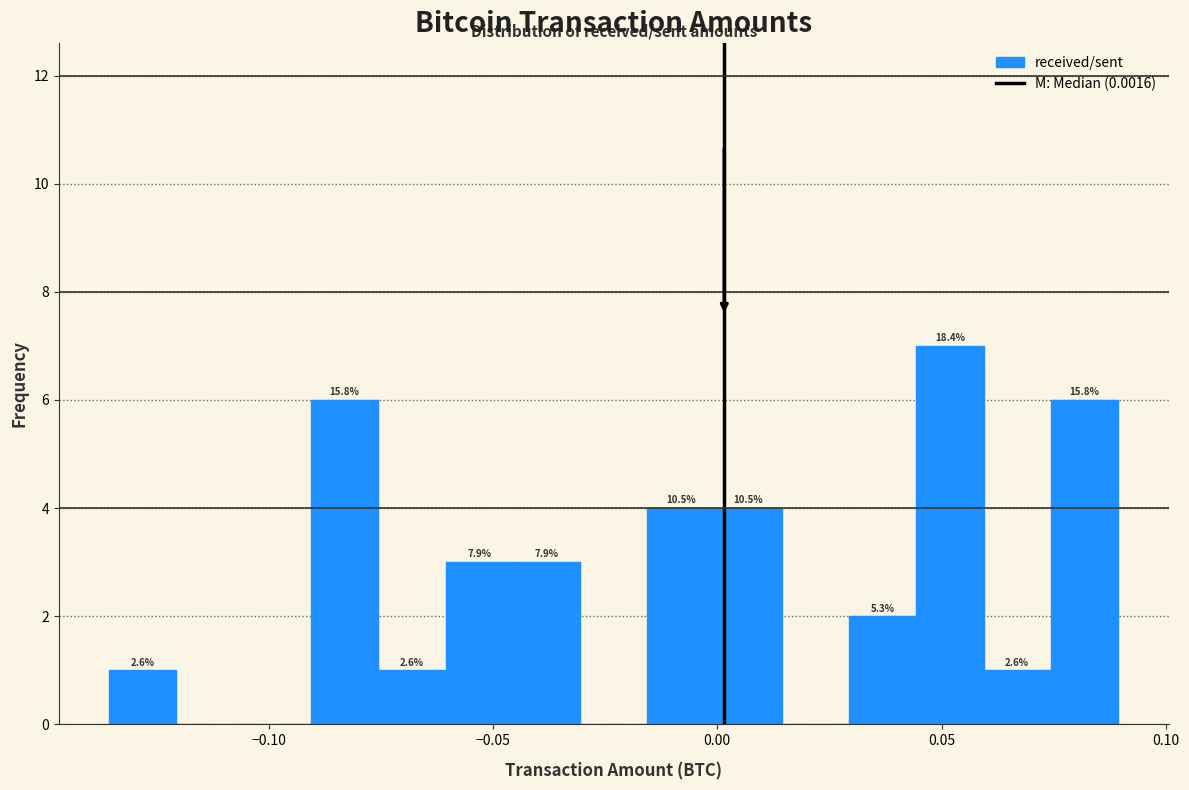

Around what value on the x-axis is the tallest bar? Give the approximate position of its centre, as read against the axis.

0.050